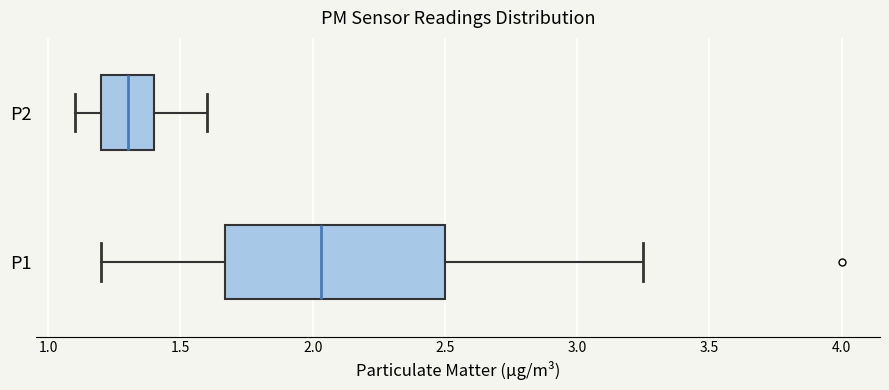

Reading bottom to top, read every box against the x-axis: the position of its median line, the range the box covers, and the ends of its whiskers. The values are not printed on the chart, so give them approximately, as read against the axis.

P1: median 2.05, box 1.65 to 2.50, whiskers 1.20 to 3.25
P2: median 1.30, box 1.20 to 1.40, whiskers 1.10 to 1.60